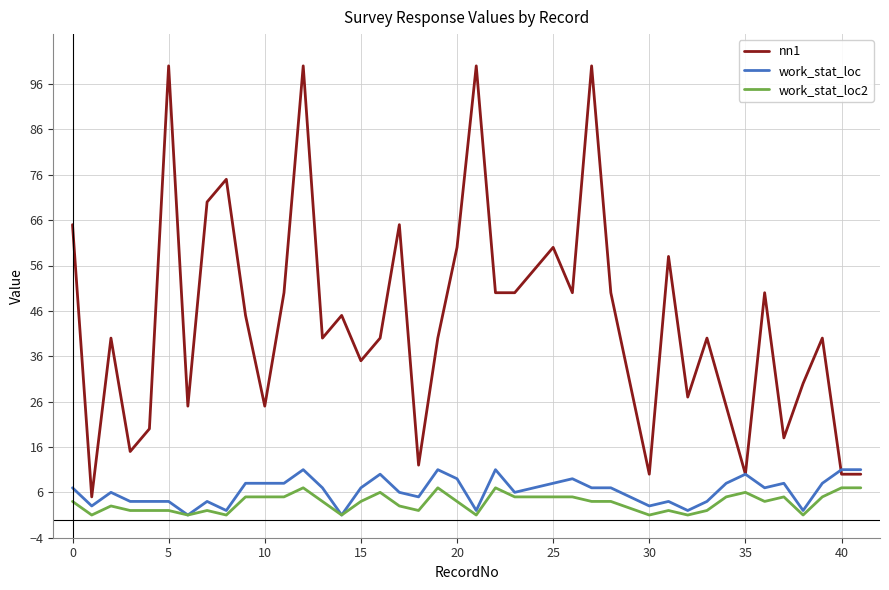

Which series has the largest range (max minus min)?

nn1